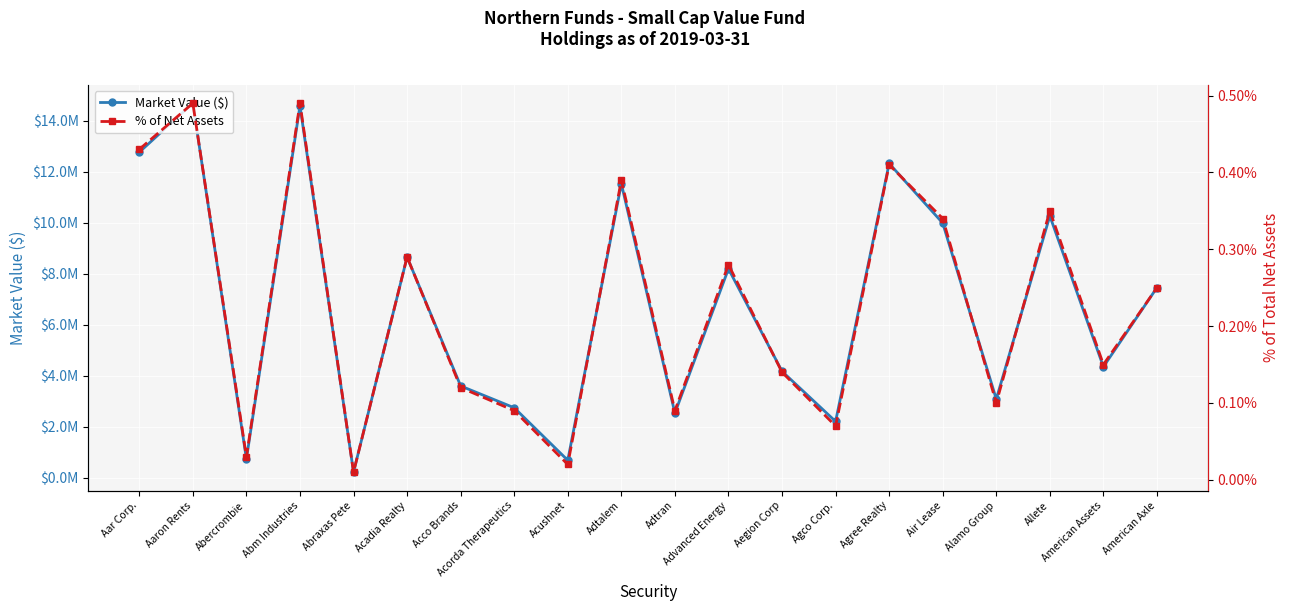

What are all the series names shown in the legend?

Market Value ($), % of Net Assets